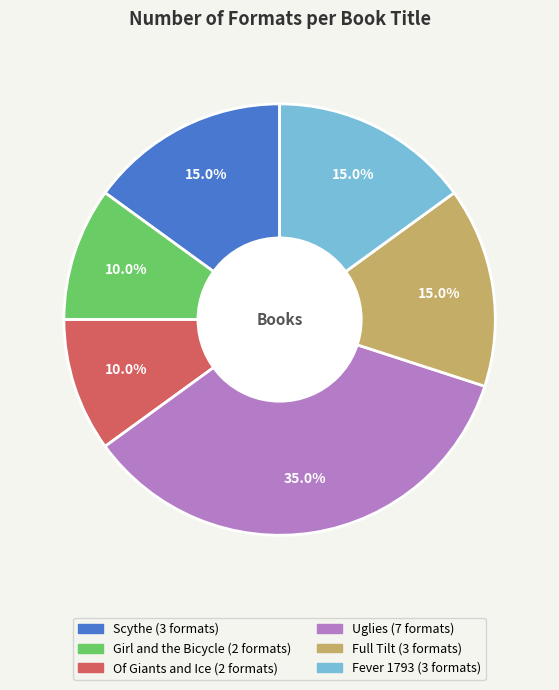

Which has a higher value, Fever 1793 or Uglies?

Uglies